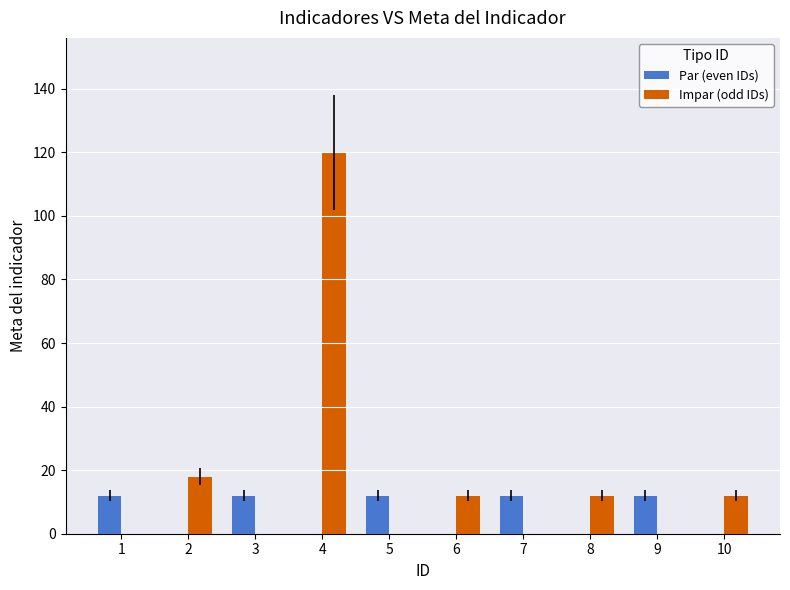

Which category has the highest value in the Impar (odd IDs) series?

4